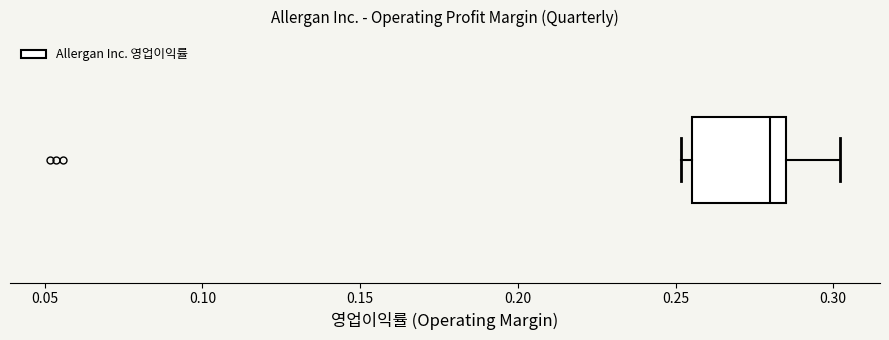

Read this box plot against the x-axis: the position of the median line, the range covered by the box, and the ends of both whiskers. The values are not printed on the chart, so give them approximately, as read against the axis.

median 0.280, box 0.255 to 0.285, whiskers 0.250 to 0.300